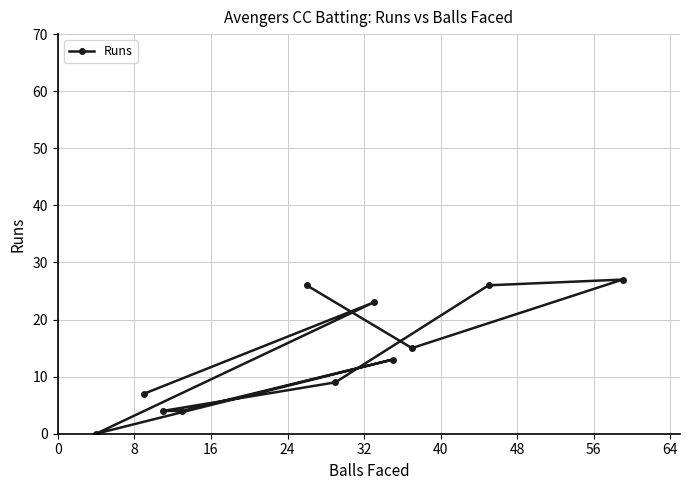

How many data points does each series have?

11